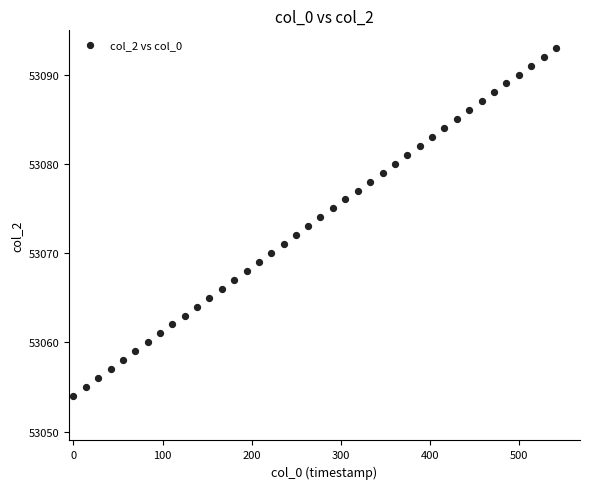

What is the range of Y values (max minus min)?

39